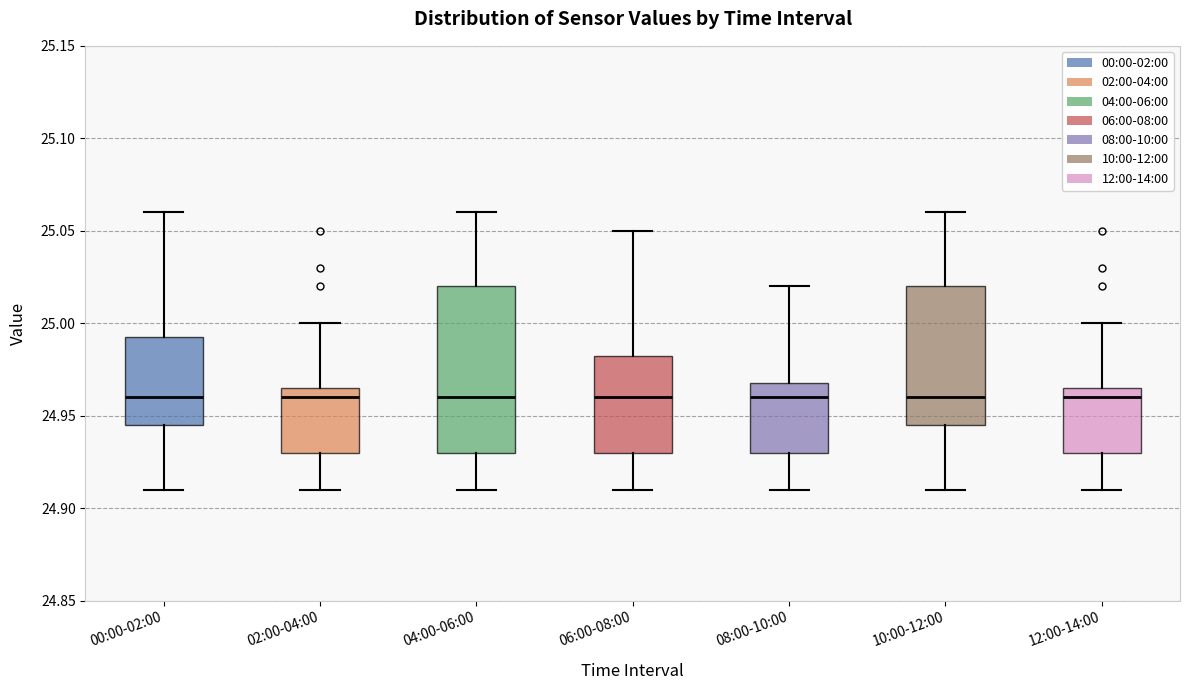

Where does the median line of the box for 08:00-10:00 sit on the y-axis? The values are not printed on the chart, so give them approximately, as read against the axis.

24.960